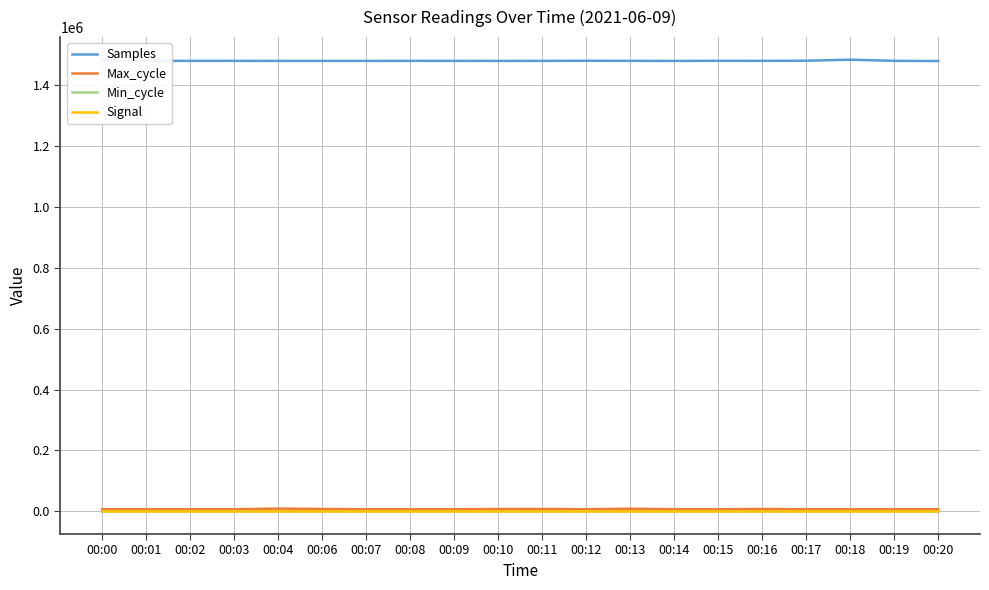

Does the chart display data point markers on the line(s)?

No